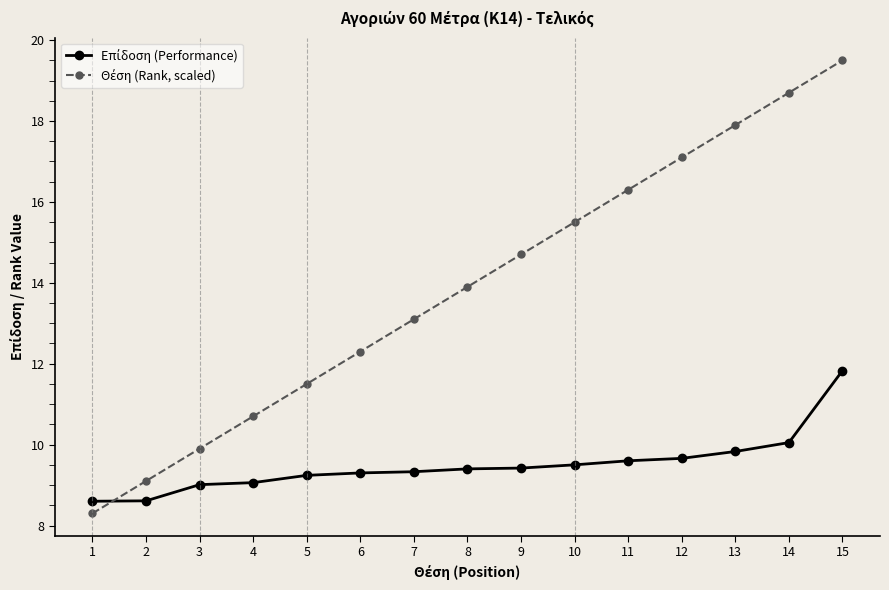

What is the difference between the highest and lowest values at 12?

7.4